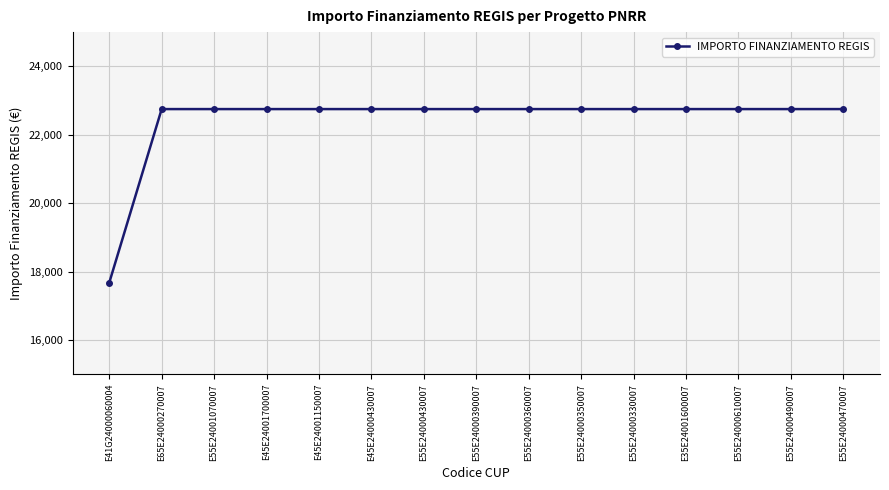

What is the sum of all values?

336174.8